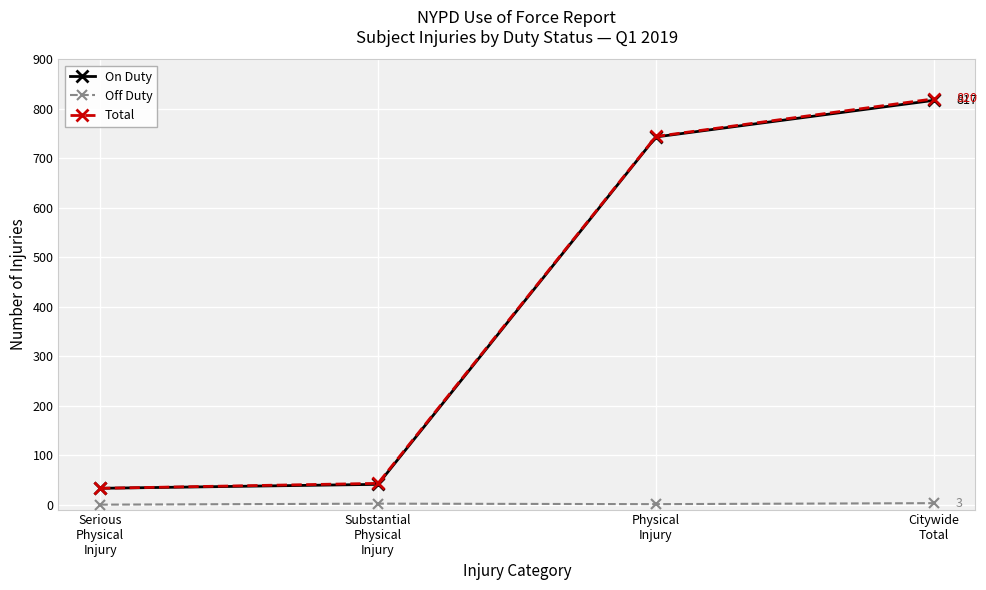

Count the number of data series in this chart.

3